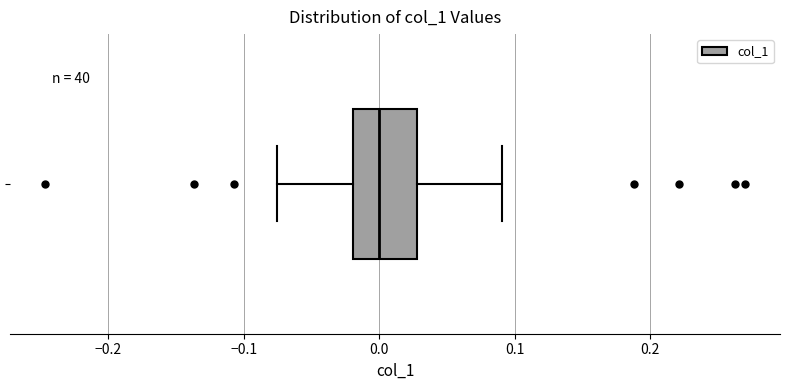

Transcribe this box plot: give where the median line is, the range the box spans, and where the two whiskers end, as read against the x-axis. The values are not printed on the chart, so give them approximately, as read against the axis.

median 0.00, box -0.02 to 0.03, whiskers -0.08 to 0.09